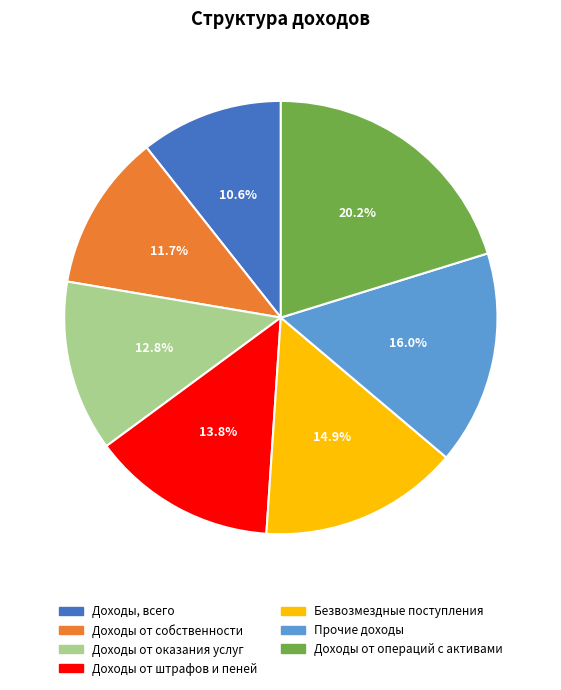

What percentage is the Доходы от операций с активами slice, to the nearest percent?

20%